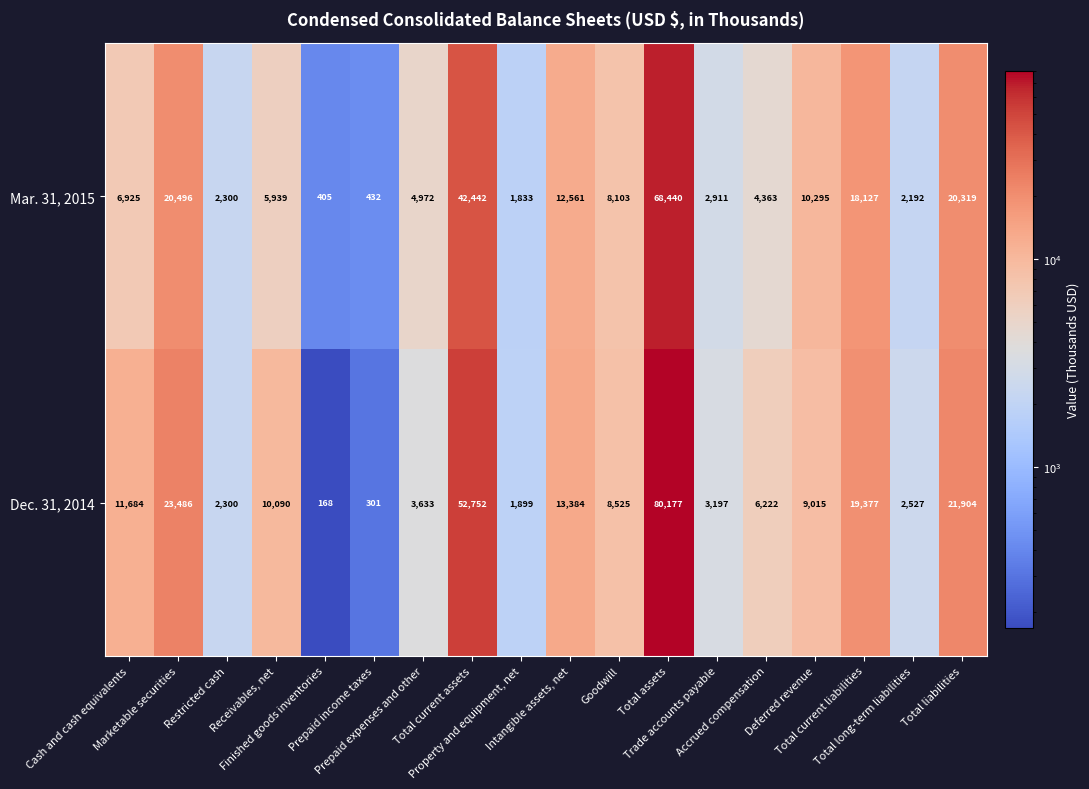

Count the number of categories in the chart.

18